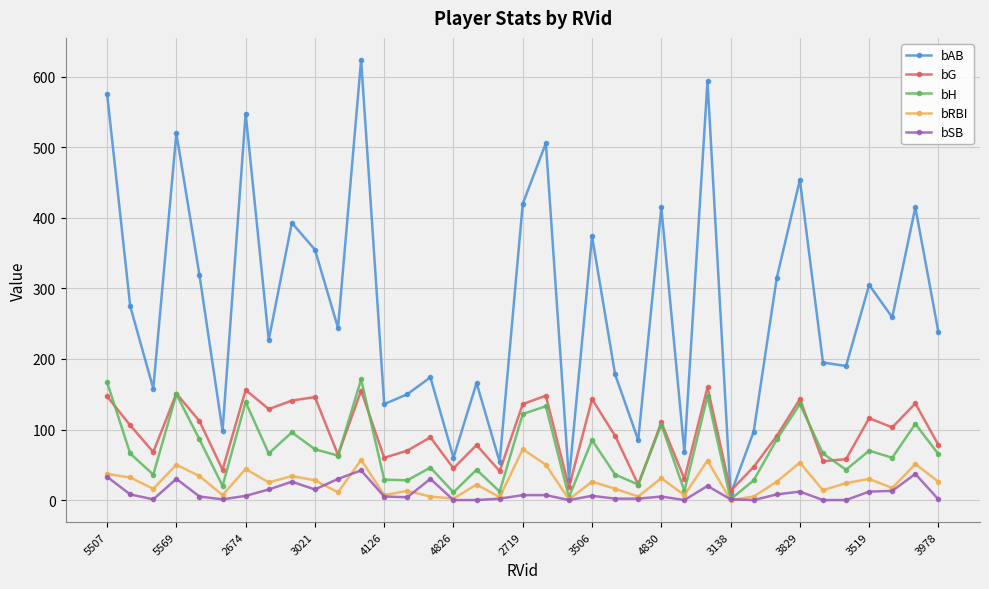

What is the greatest value displayed?

624